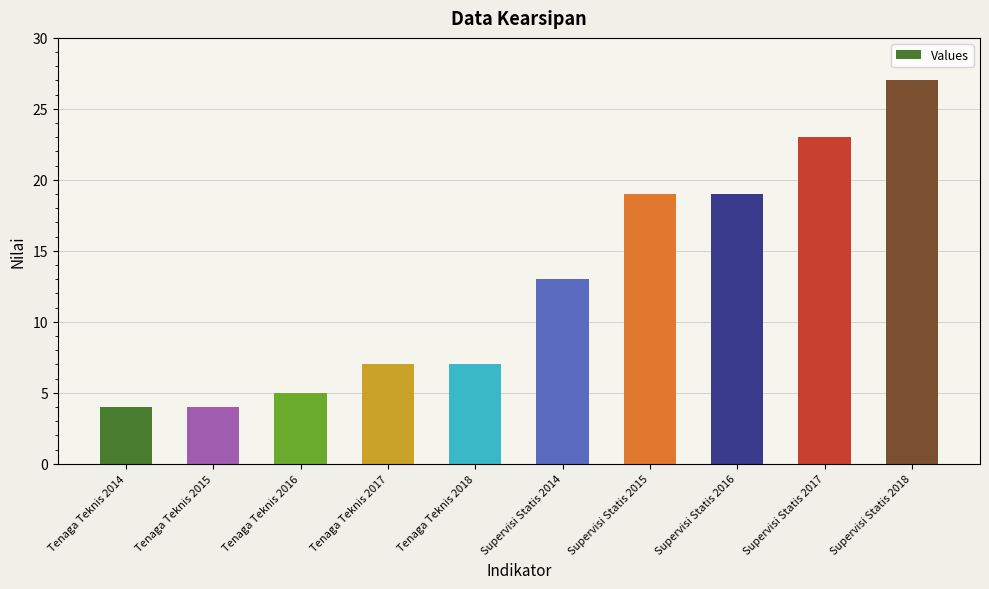

The value at Supervisi Statis 2018 is 42. True or false?

False